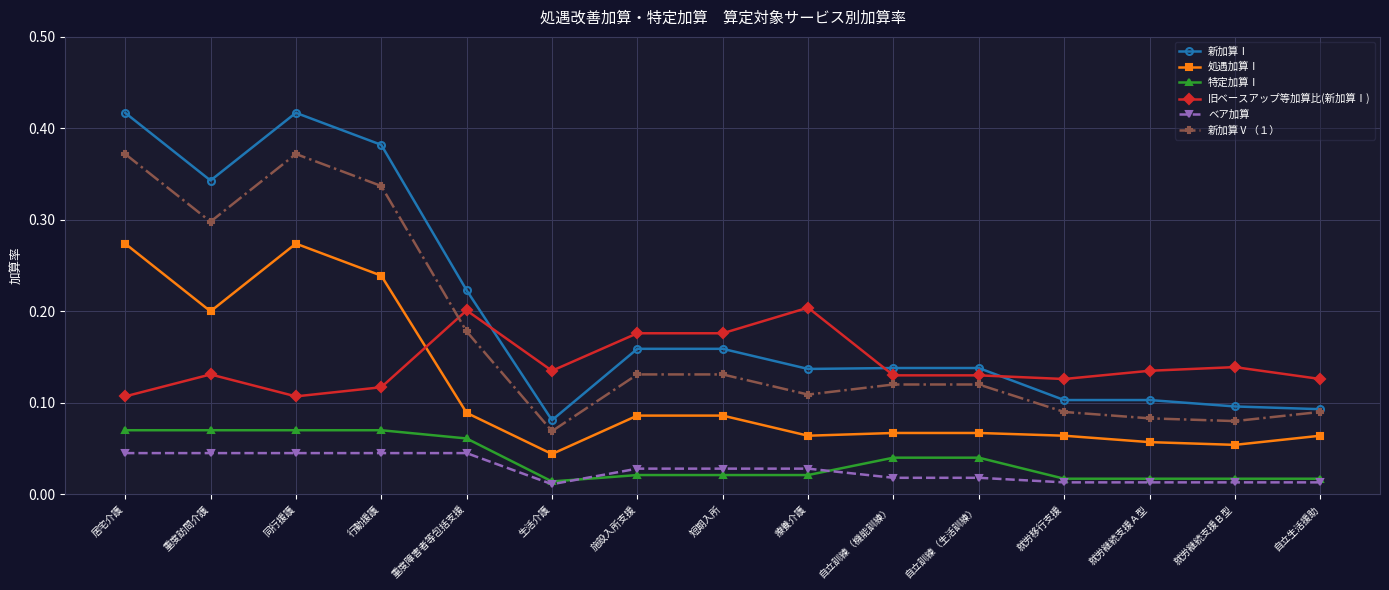

The value of 処遇加算Ⅰ at 自立訓練（機能訓練） is 0.1. True or false?

True